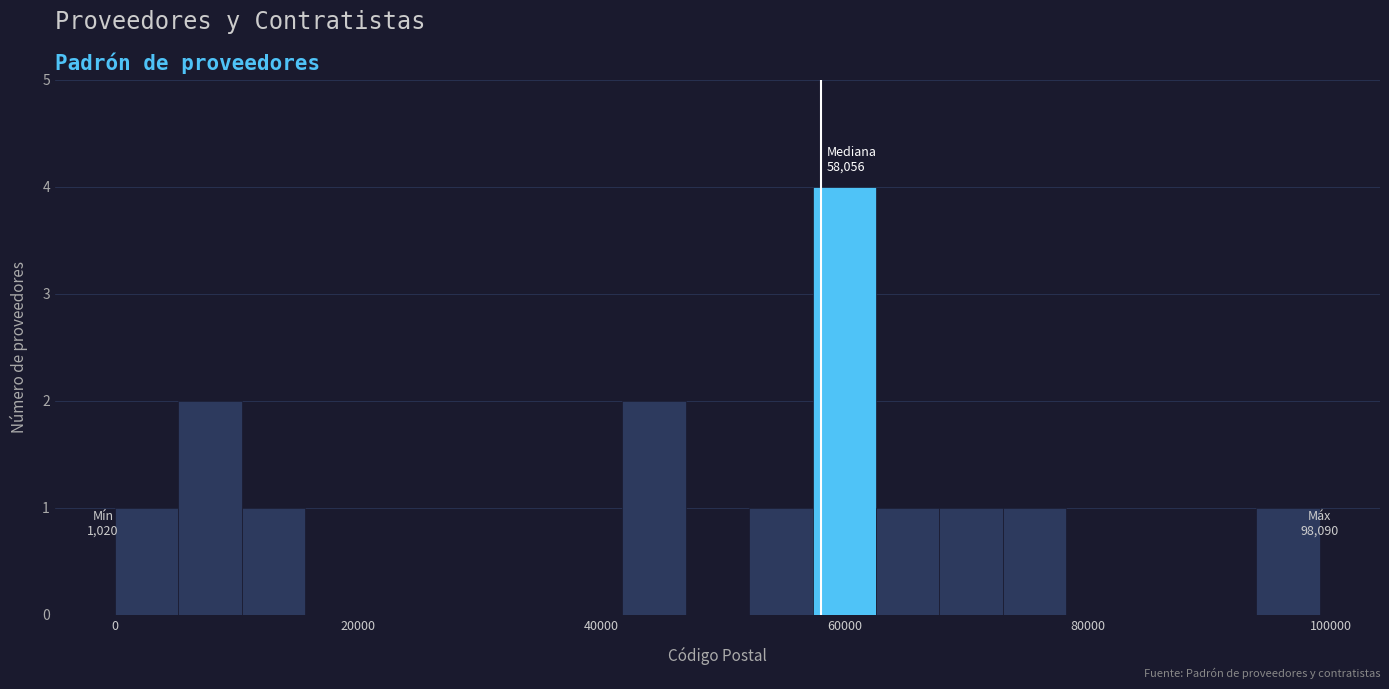

Read against the x-axis, roughly where is the centre of the tallest bar?

60000